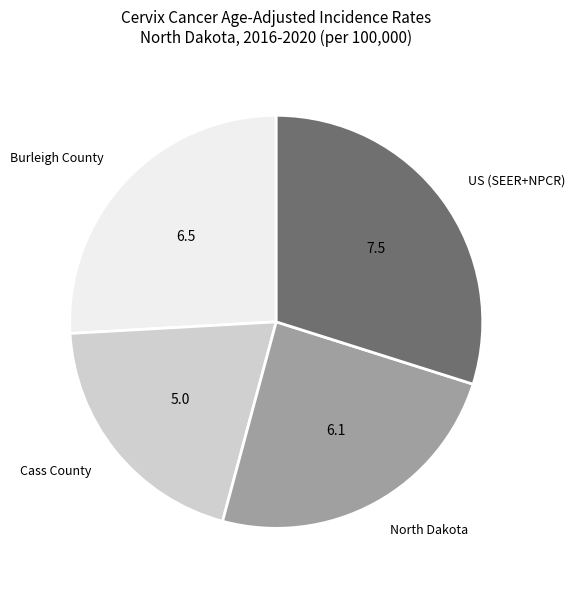

Does Cass County represent more than half of the total?

No